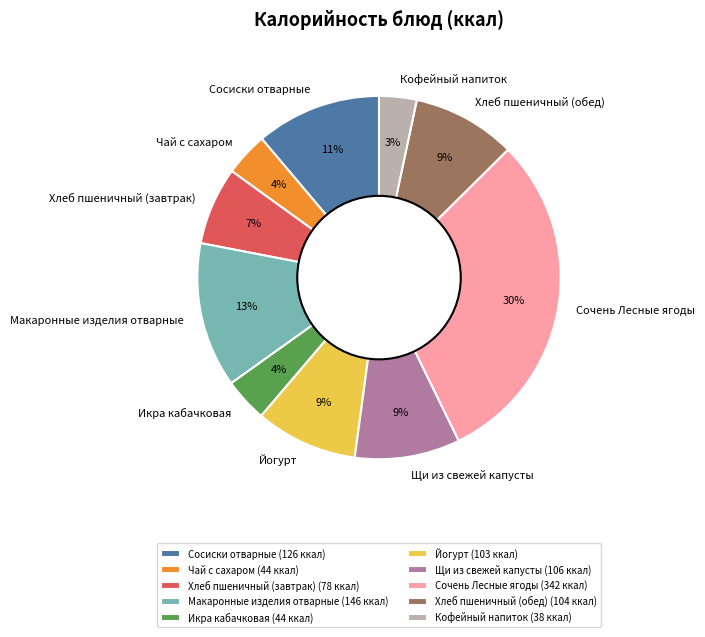

How many slices are in this pie chart?

10